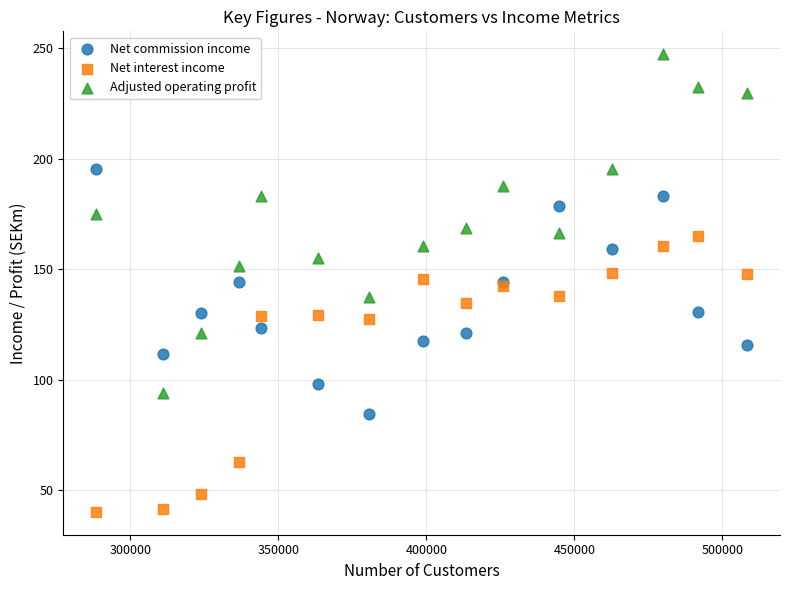

In the Net interest income series, what Y value is closest to 102?

127.5